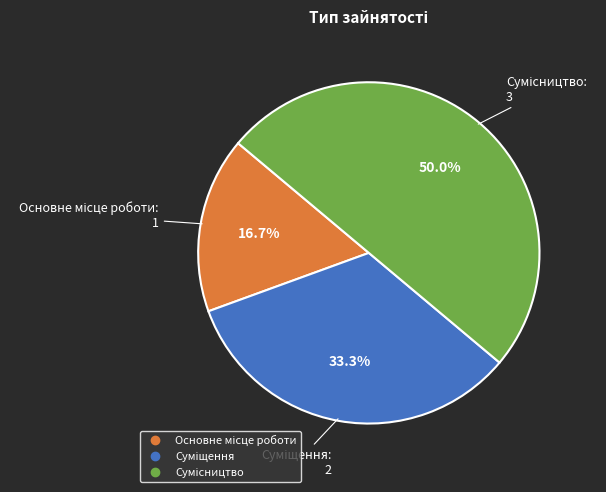

How many segments does this pie chart have?

3